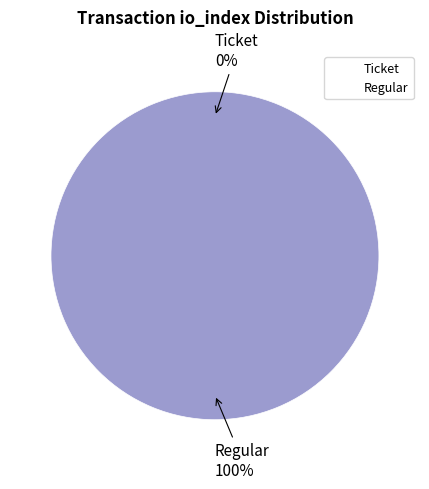

To the nearest percent, what is the average slice percentage?

50%